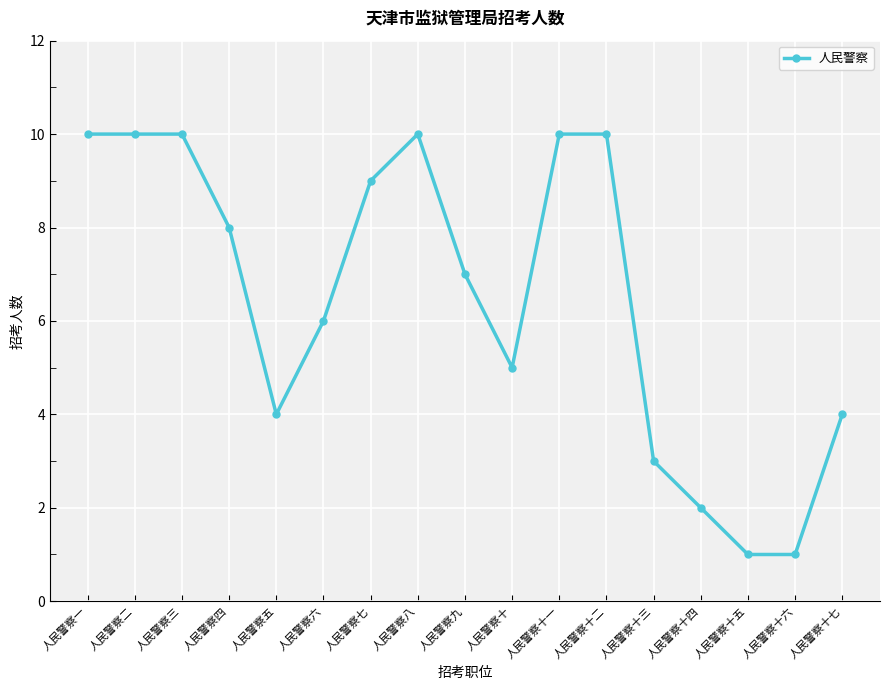

How many lines are shown in the chart?

1